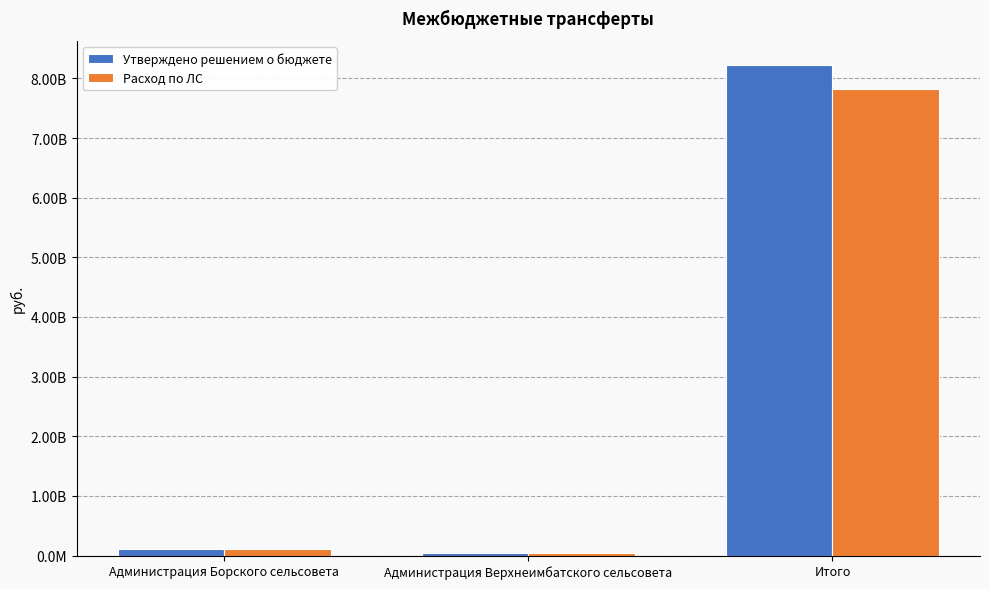

Reading right to left, list all the values displayed in this chart.

Утверждено решением о бюджете: 8218062609.1	45959292.1	104574805.7
Расход по ЛС: 7828924132.7	45959292.1	104288688.3